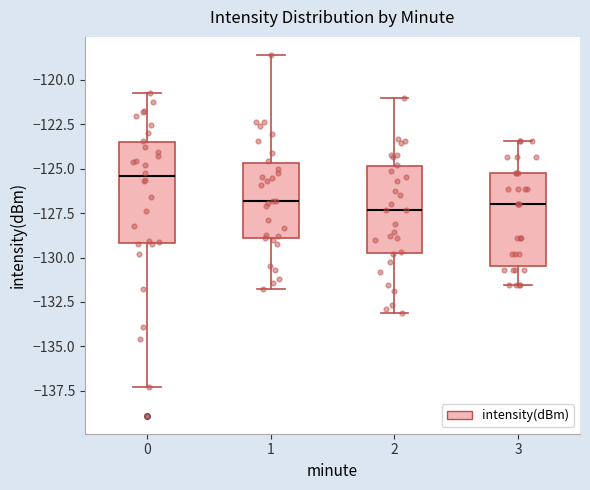

Which box's median line is the highest?

0